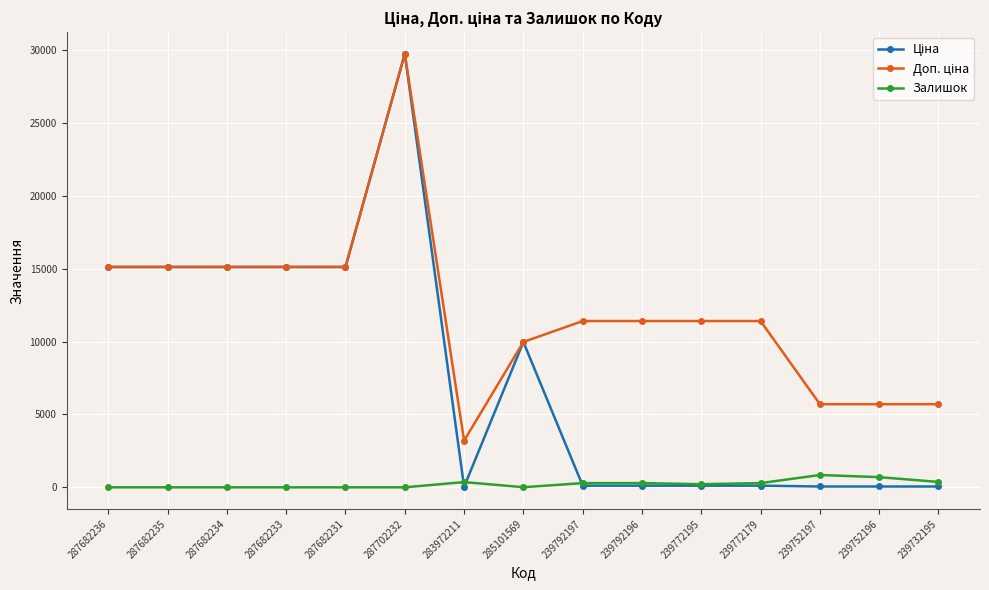

What is the difference between the highest and lowest values at 287682231?

15120.0